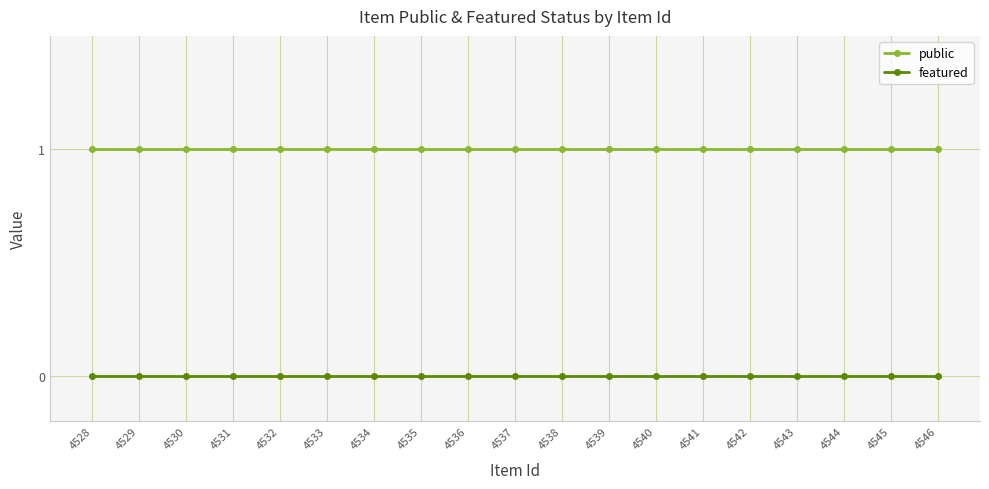

List the series in order of their overall mean, highest first.

public, featured